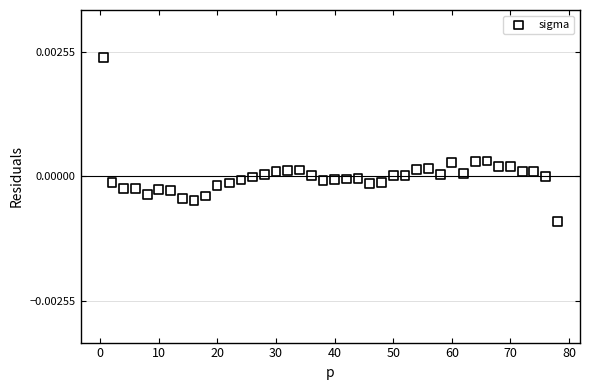

What is the range of X values (max minus min)?

77.5